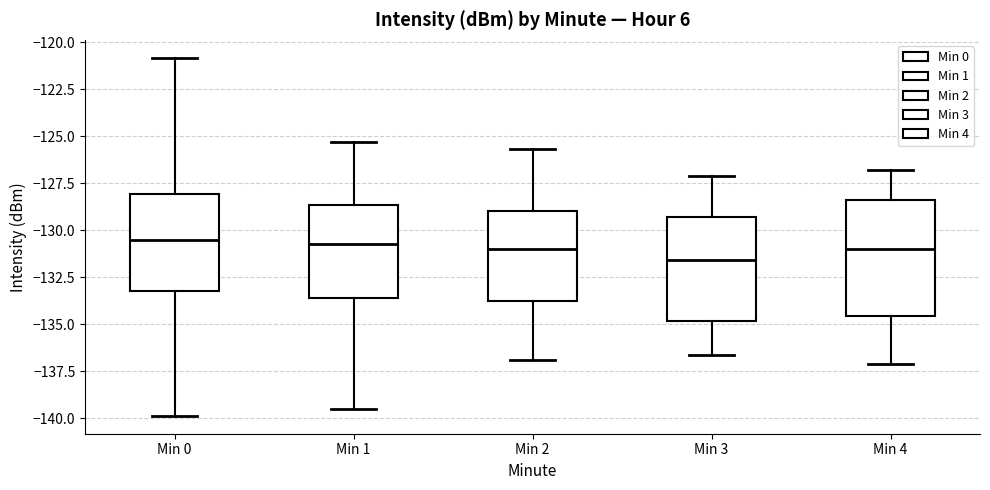

Reading left to right, read every box against the y-axis: the position of its median line, the range the box covers, and the ends of its whiskers. The values are not printed on the chart, so give them approximately, as read against the axis.

Min 0: median -130.5, box -133.0 to -128.0, whiskers -140.0 to -121.0
Min 1: median -130.5, box -133.5 to -128.5, whiskers -139.5 to -125.5
Min 2: median -131.0, box -133.5 to -129.0, whiskers -137.0 to -125.5
Min 3: median -131.5, box -135.0 to -129.5, whiskers -136.5 to -127.0
Min 4: median -131.0, box -134.5 to -128.5, whiskers -137.0 to -127.0